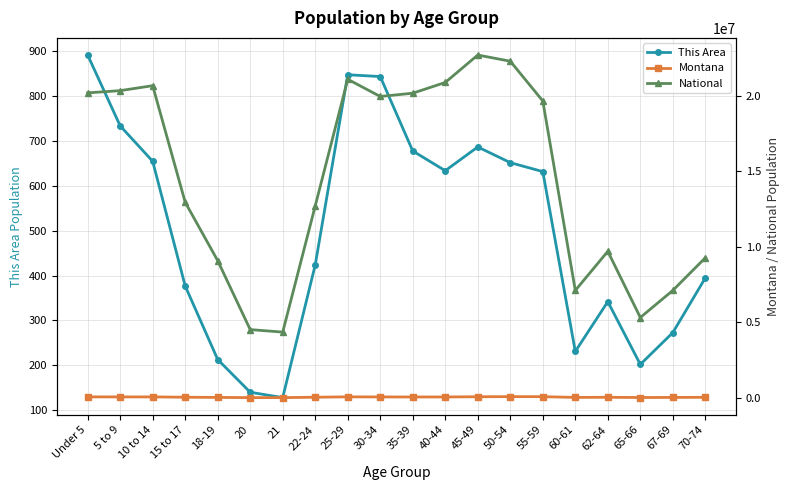

The value of National at 40-44 is 20890964. True or false?

True